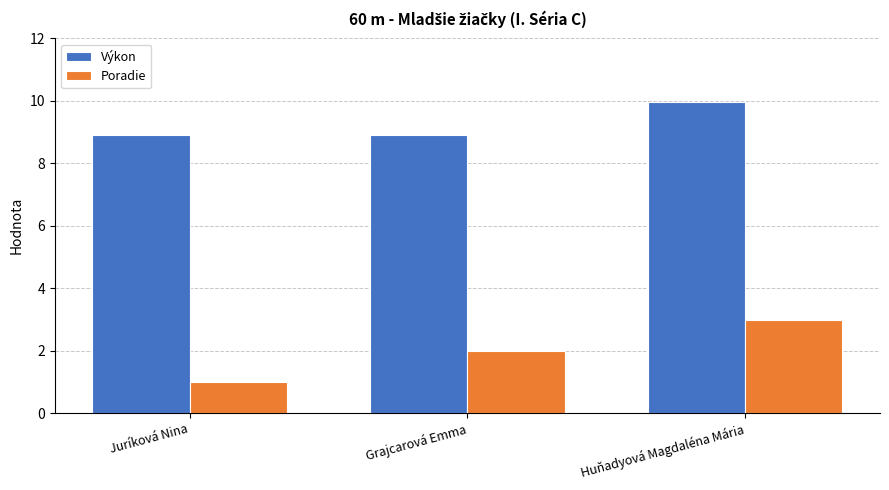

What position from the right is Grajcarová Emma?

2